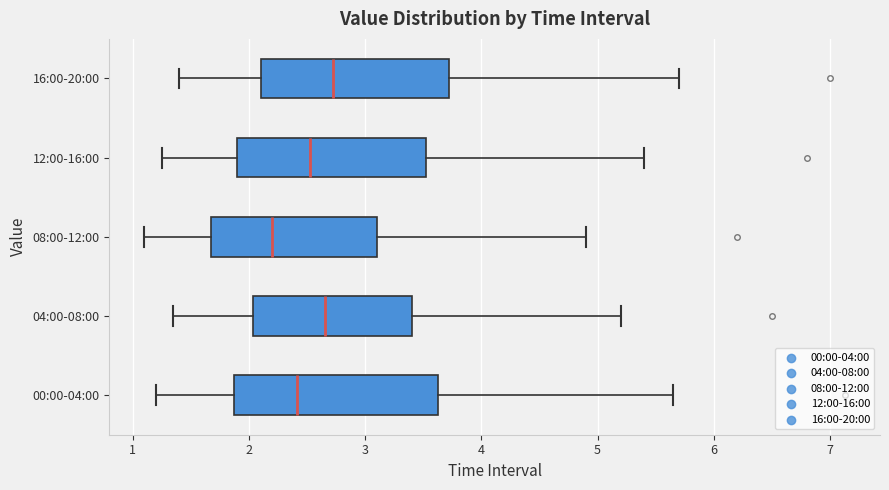

Reading bottom to top, read every box against the x-axis: the position of its median line, the range the box covers, and the ends of its whiskers. The values are not printed on the chart, so give them approximately, as read against the axis.

00:00-04:00: median 2.4, box 1.9 to 3.6, whiskers 1.2 to 5.7
04:00-08:00: median 2.7, box 2.0 to 3.4, whiskers 1.4 to 5.2
08:00-12:00: median 2.2, box 1.7 to 3.1, whiskers 1.1 to 4.9
12:00-16:00: median 2.5, box 1.9 to 3.5, whiskers 1.3 to 5.4
16:00-20:00: median 2.7, box 2.1 to 3.7, whiskers 1.4 to 5.7